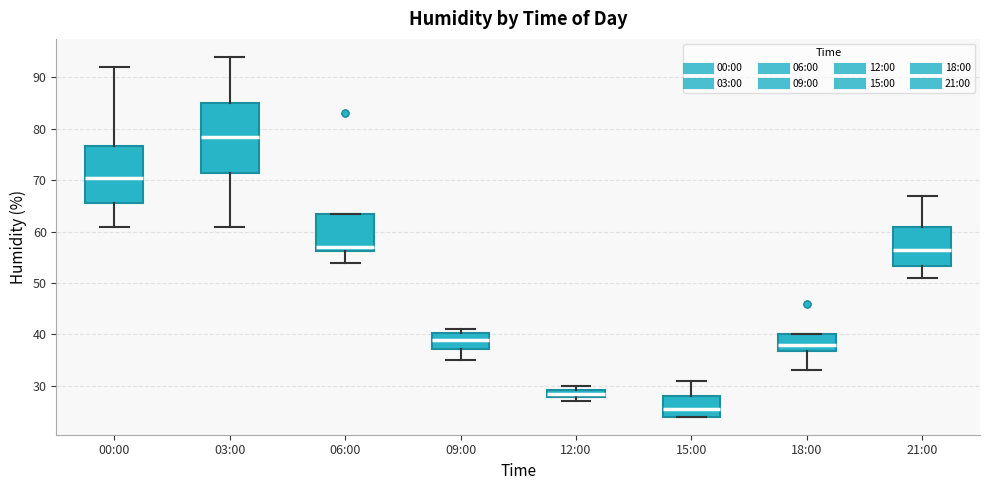

Reading left to right, read every box against the y-axis: the position of its median line, the range the box covers, and the ends of its whiskers. The values are not printed on the chart, so give them approximately, as read against the axis.

00:00: median 71, box 66 to 77, whiskers 61 to 92
03:00: median 79, box 72 to 85, whiskers 61 to 94
06:00: median 57, box 56 to 64, whiskers 54 to 64
09:00: median 39, box 37 to 40, whiskers 35 to 41
12:00: median 29 (inside the box), box 28 to 29, whiskers 27 to 30
15:00: median 26, box 24 to 28, whiskers 24 to 31
18:00: median 38, box 37 to 40, whiskers 33 to 40
21:00: median 57, box 53 to 61, whiskers 51 to 67